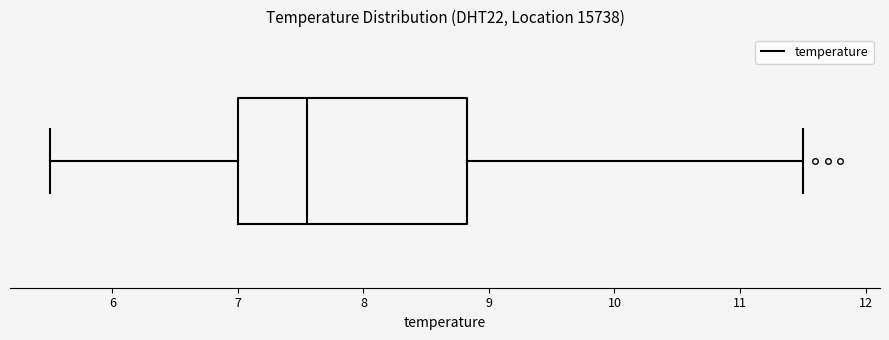

Where does the left whisker of the box end on the x-axis? The values are not printed on the chart, so give them approximately, as read against the axis.

5.5